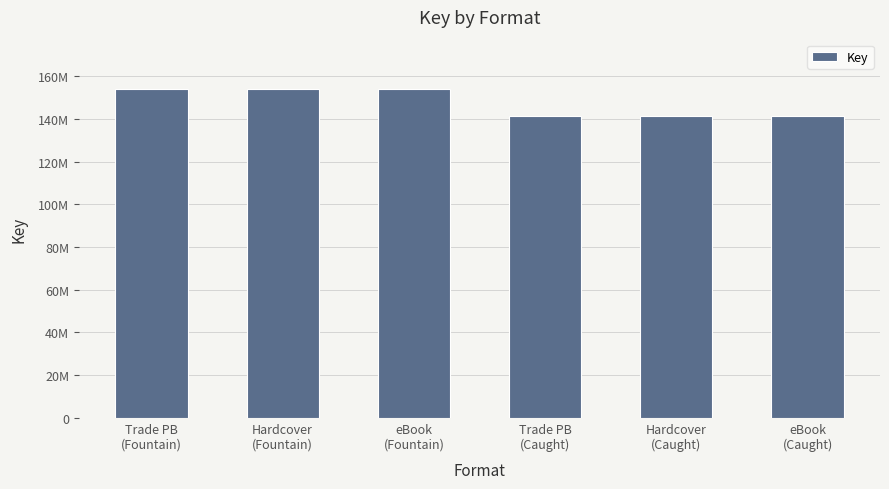

What is the label of the 1st bar from the left?

Trade PB
(Fountain)